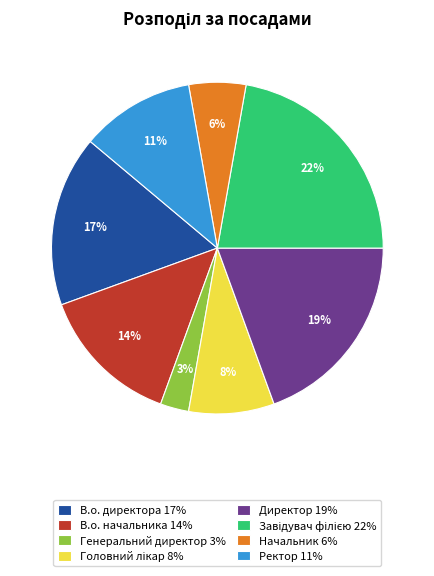

Is it true that Директор 19% is 6% of the pie?

False